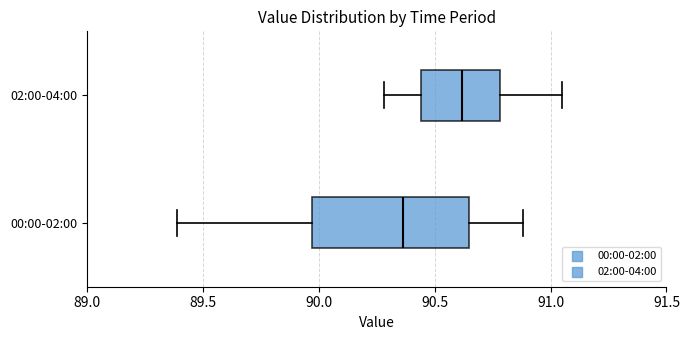

Where is the right edge of the box for 00:00-02:00 on the x-axis? The values are not printed on the chart, so give them approximately, as read against the axis.

90.65